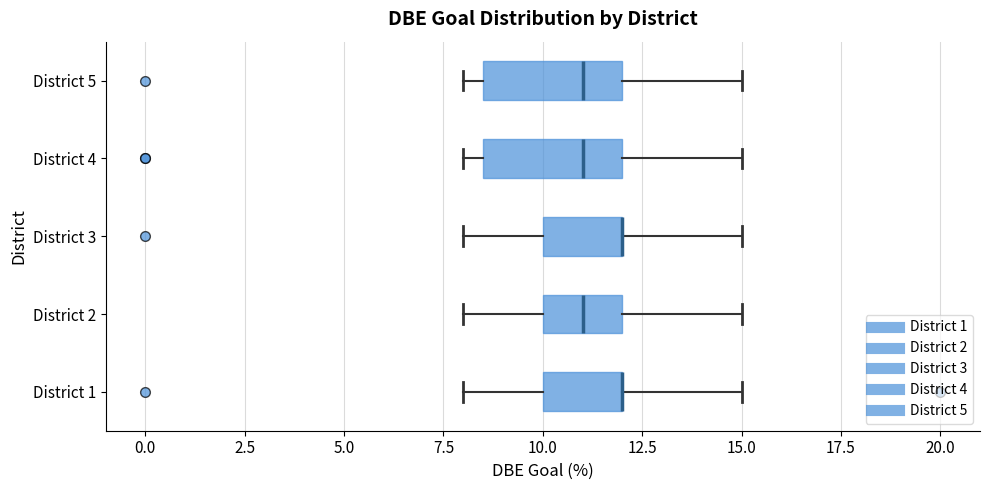

Where is the left edge of the box for District 4 on the x-axis? The values are not printed on the chart, so give them approximately, as read against the axis.

8.5